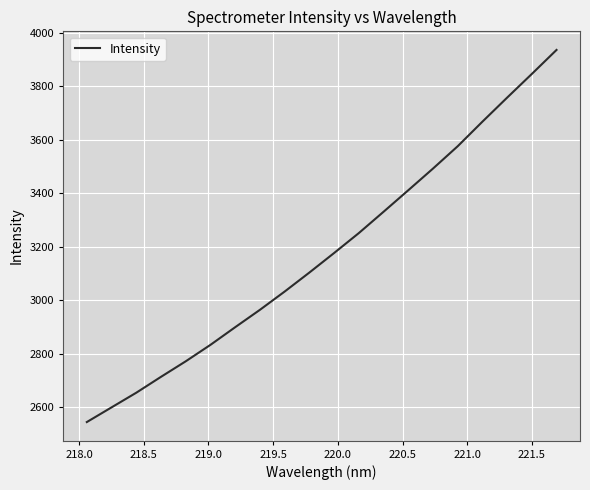

What is the difference between the maximum and second lowest values?

1335.7